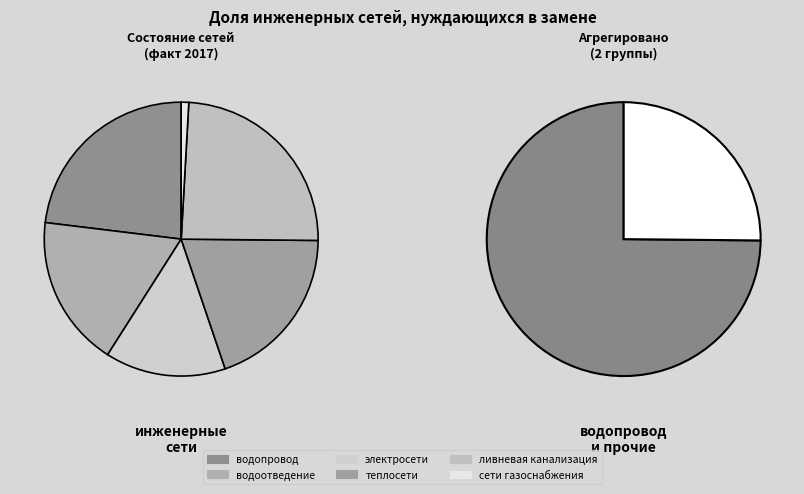

How many slices are in this pie chart?

6